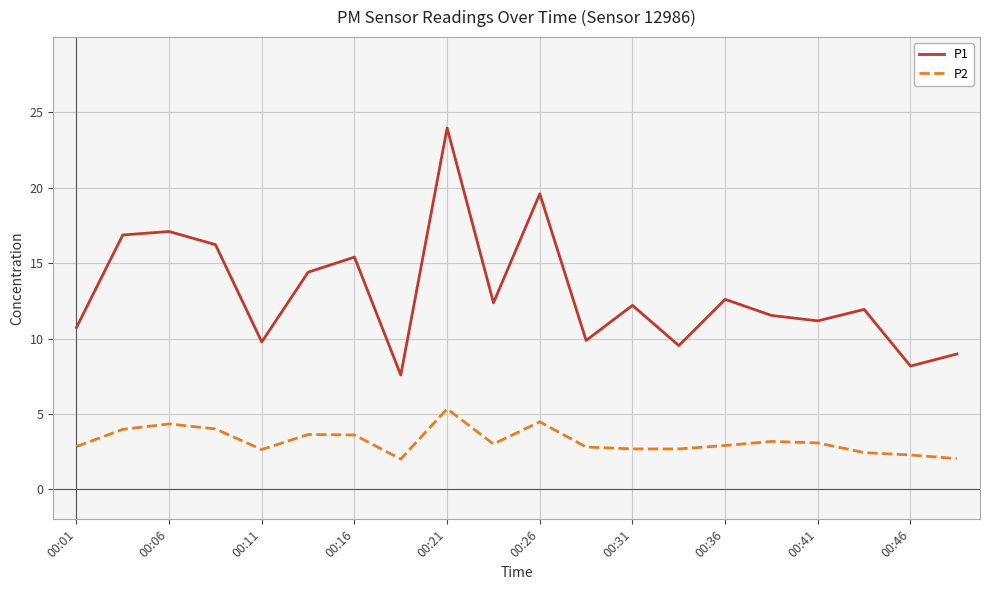

Which series has the widest spread of values?

P1